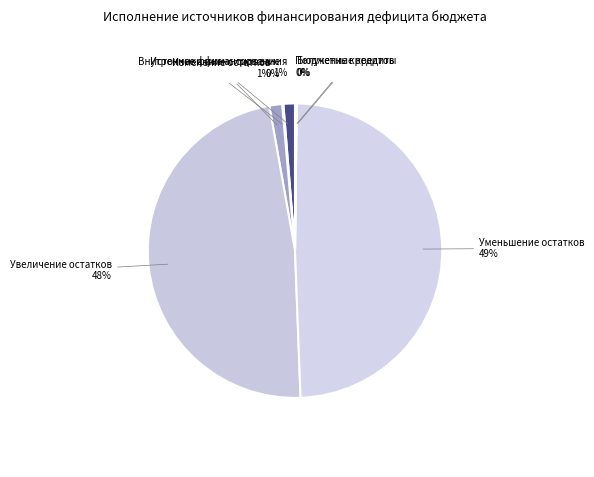

To the nearest percent, what is the difference between the largest and smallest slice percentages?

49%